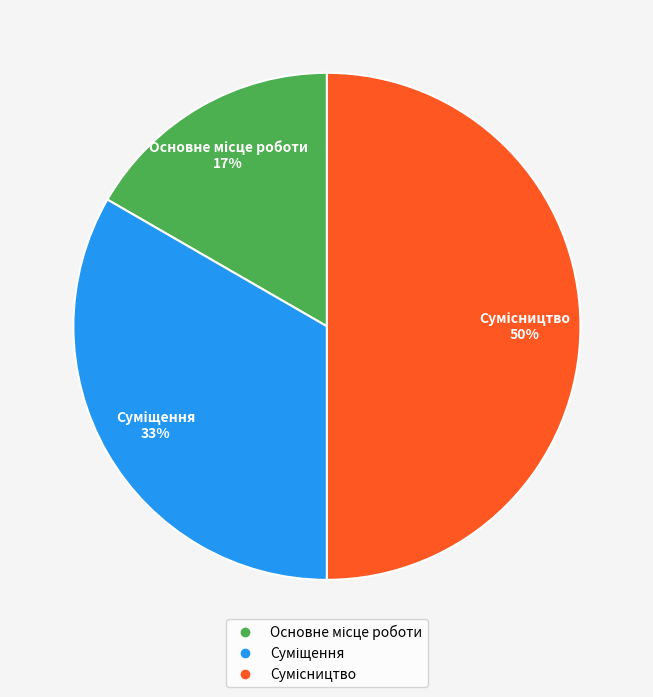

To the nearest percent, what is the average slice percentage?

33%